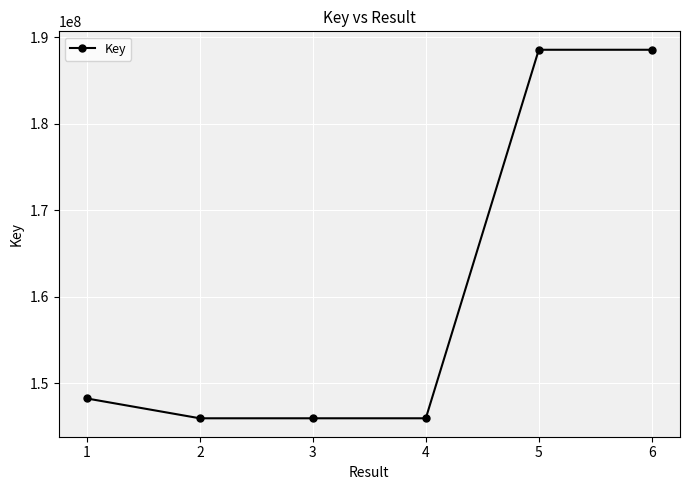

How many data points are less than 148254373?

3